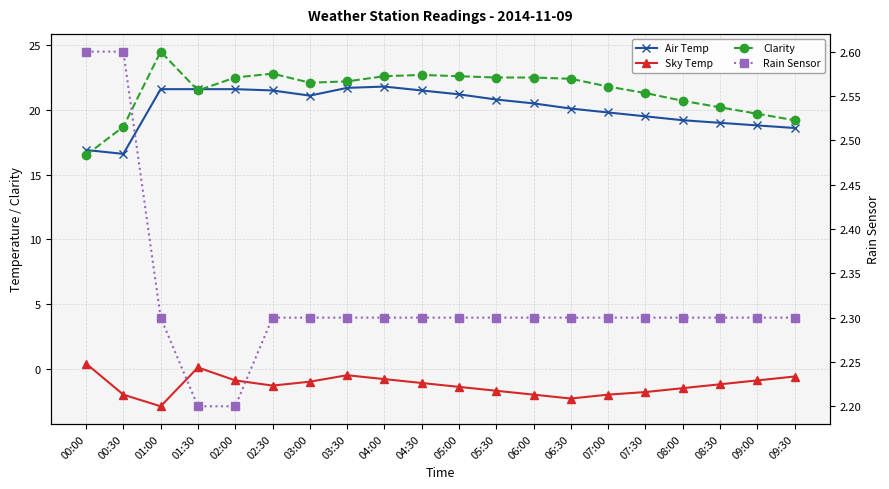

What is the maximum value for Clarity?

24.5